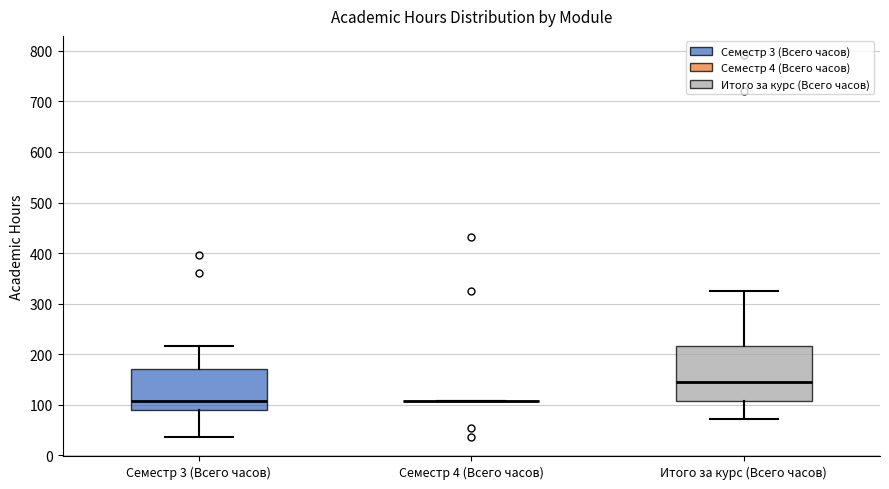

Reading left to right, read every box against the y-axis: the position of its median line, the range the box covers, and the ends of its whiskers. The values are not printed on the chart, so give them approximately, as read against the axis.

Семестр 3 (Всего часов): median 110, box 90 to 170, whiskers 40 to 220
Семестр 4 (Всего часов): box collapsed to a line at 110, whiskers 110 to 110
Итого за курс (Всего часов): median 140, box 110 to 220, whiskers 70 to 320